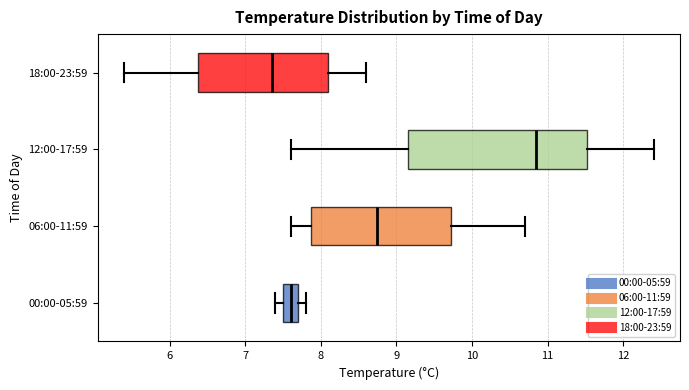

Where is the right edge of the box for 06:00-11:59 on the x-axis? The values are not printed on the chart, so give them approximately, as read against the axis.

9.7